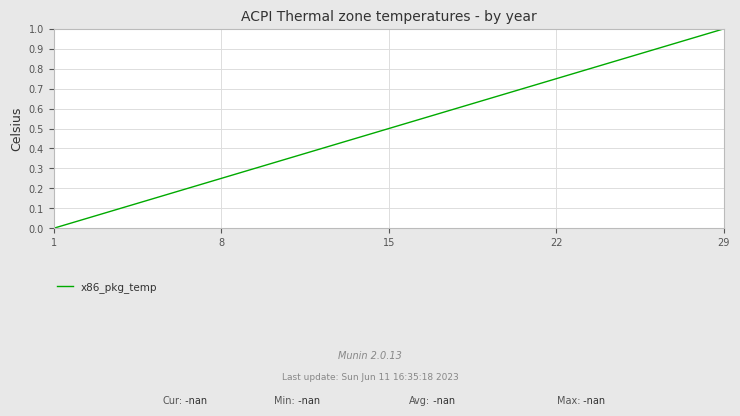

What is the greatest value displayed?

1.0